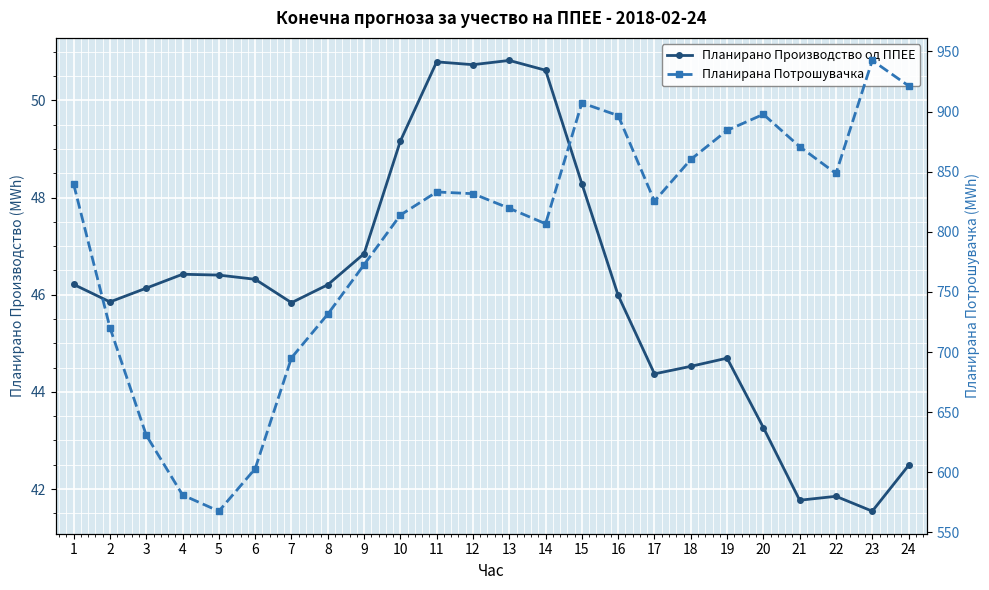

Reading left to right, extract all data points from this chart.

Планирано Производство од ППЕЕ: 1=46.2	2=45.9	3=46.1	4=46.4	5=46.4	6=46.3	7=45.8	8=46.2	9=46.8	10=49.2	11=50.8	12=50.7	13=50.8	14=50.6	15=48.3	16=46.0	17=44.4	18=44.5	19=44.7	20=43.3	21=41.8	22=41.9	23=41.5	24=42.5
Планирана Потрошувачка: 1=839.4	2=720.2	3=630.8	4=581.2	5=567.7	6=603.0	7=695.2	8=731.5	9=772.7	10=813.9	11=833.1	12=831.7	13=819.6	14=806.7	15=907.2	16=896.6	17=825.5	18=860.2	19=884.3	20=897.7	21=870.8	22=848.5	23=942.5	24=921.3